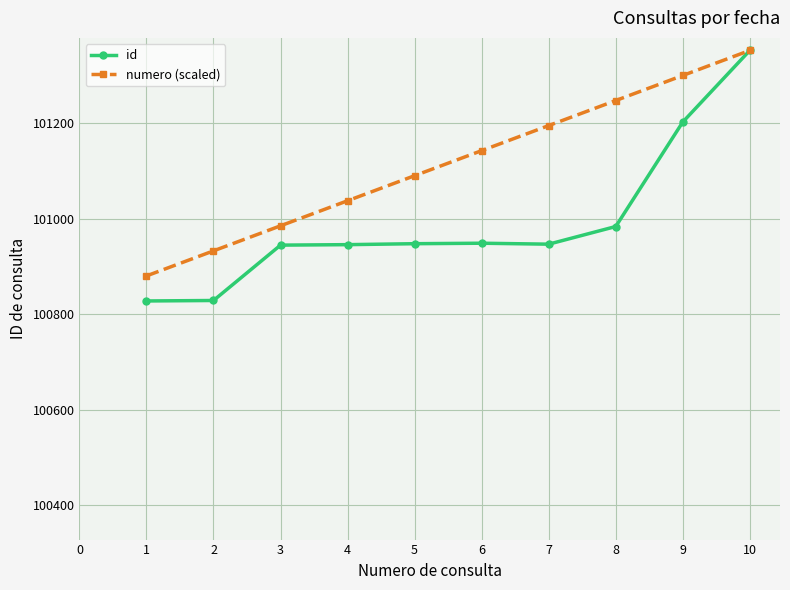

Which category has the highest value in the numero (scaled) series?

10